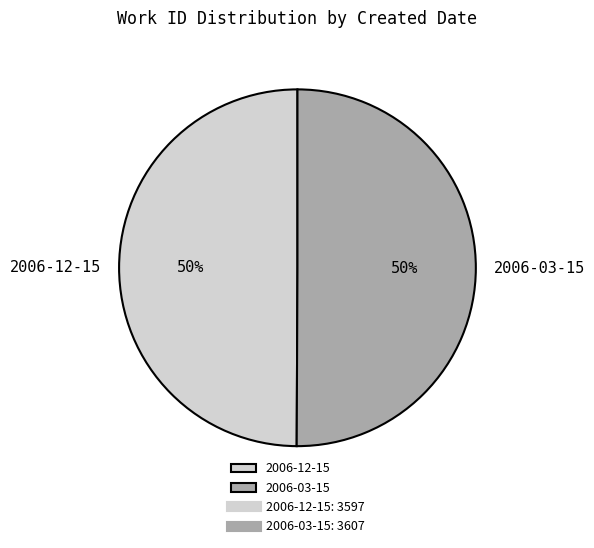

Approximately how many times larger is the value at 2006-03-15 compared to 2006-12-15?

1.0